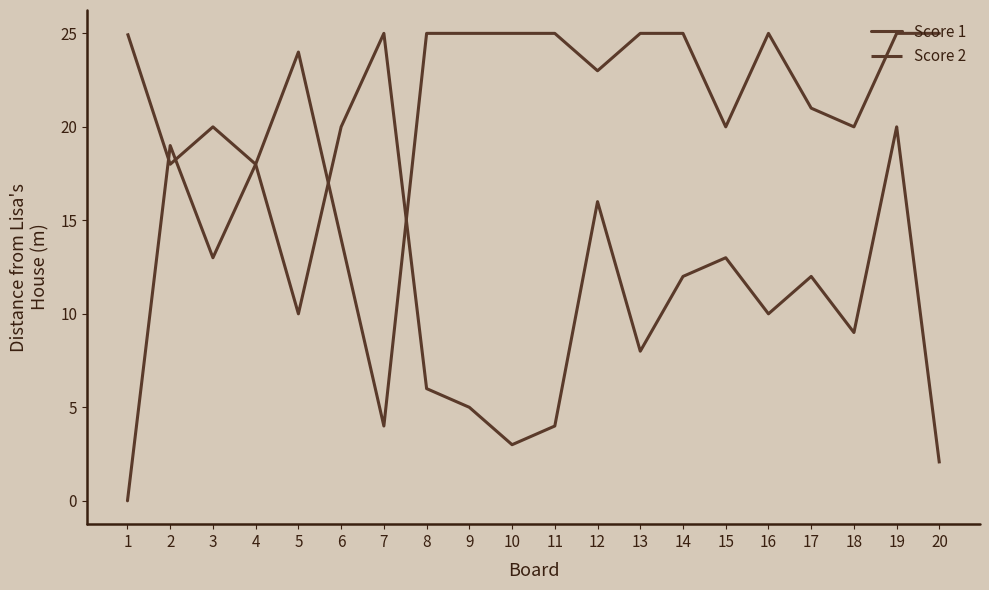

Is it true that Score 1 equals 25 at 10?

True